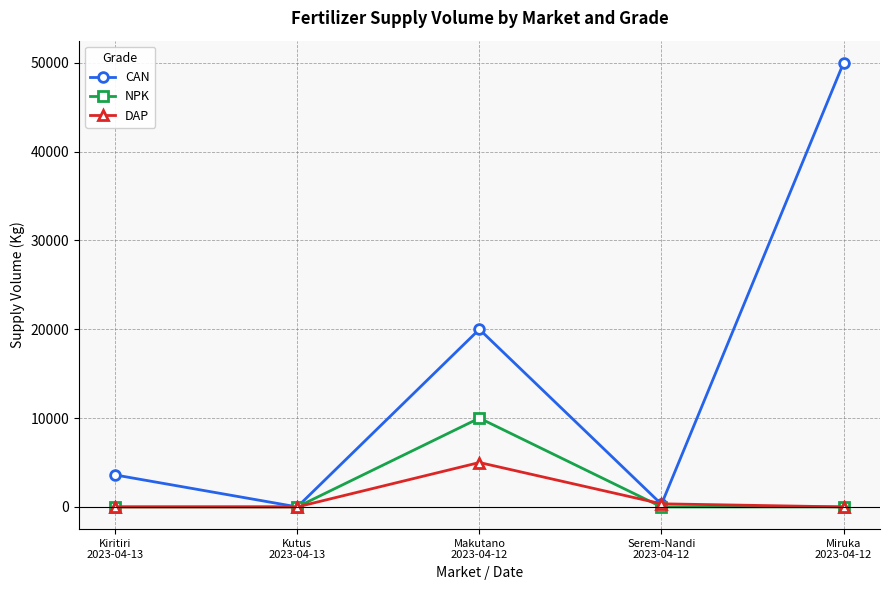

True or false: DAP has more than 1 points higher than both neighbors.

False